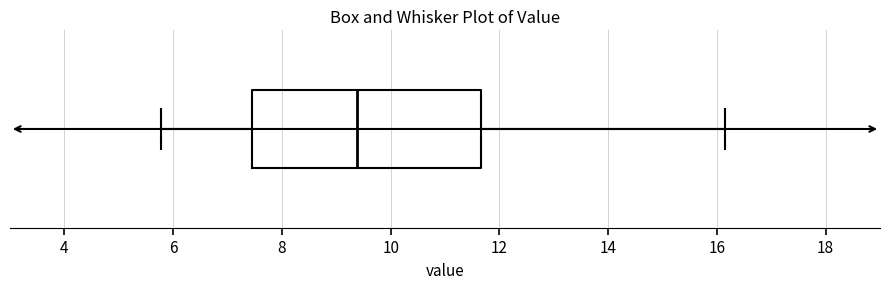

Transcribe this box plot: give where the median line is, the range the box spans, and where the two whiskers end, as read against the x-axis. The values are not printed on the chart, so give them approximately, as read against the axis.

median 9.4, box 7.4 to 11.6, whiskers 5.8 to 16.2